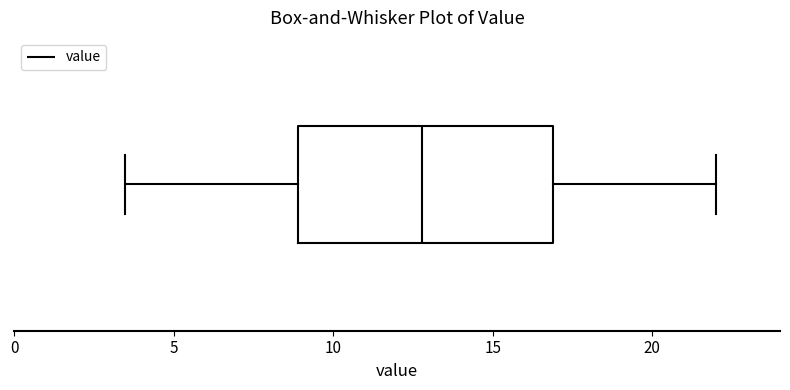

Where is the right edge of the box on the x-axis? The values are not printed on the chart, so give them approximately, as read against the axis.

17.0